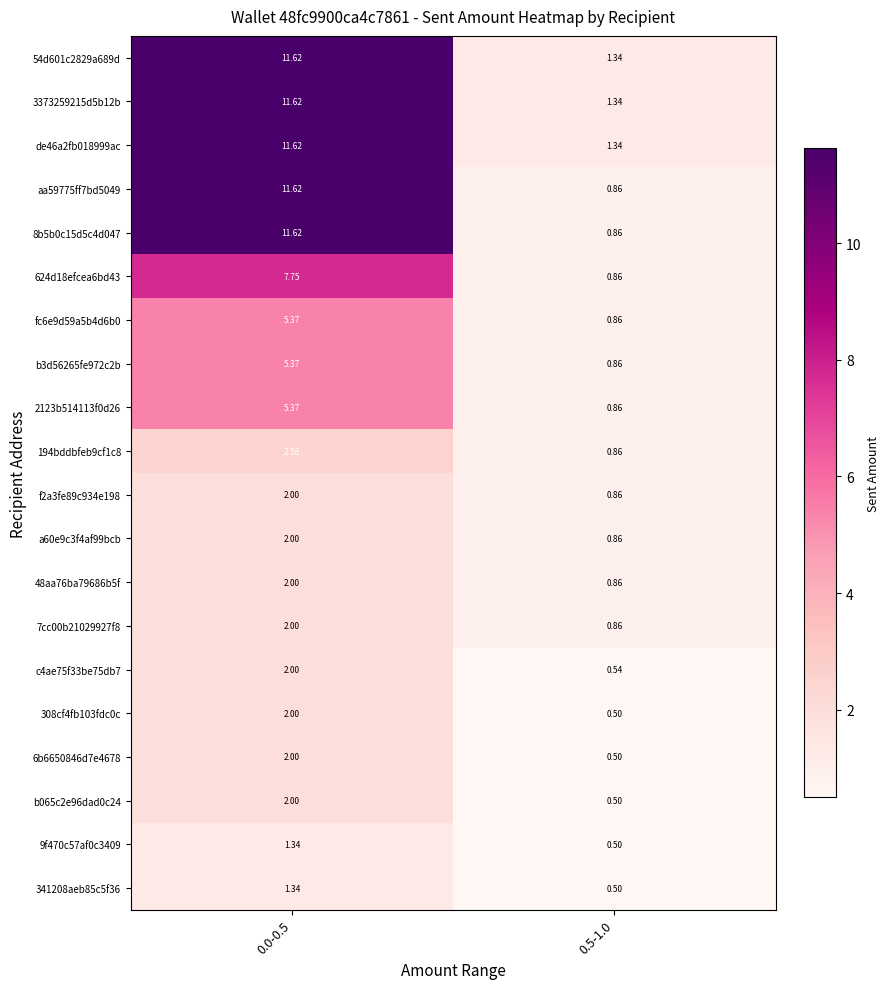

Is the value of a60e9c3f4af99bcb at 0.0-0.5 greater than the value of 6b6650846d7e4678 at 0.5-1.0?

Yes